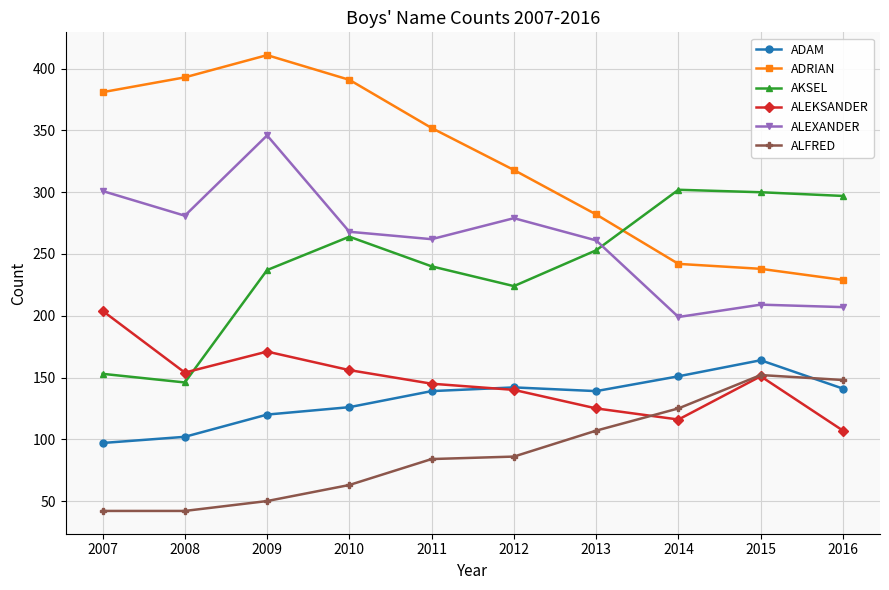

What is the difference between the second highest and minimum values in the AKSEL series?

154